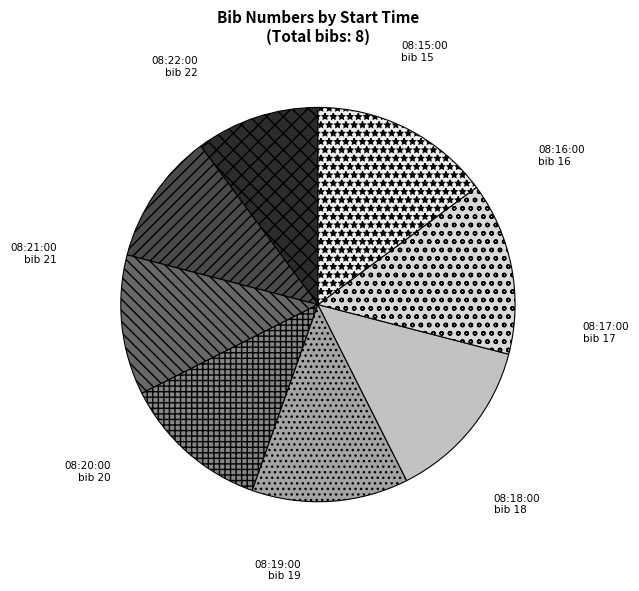

Rank the categories by value from highest to lowest.

08:22:00, 08:21:00, 08:20:00, 08:19:00, 08:18:00, 08:17:00, 08:16:00, 08:15:00